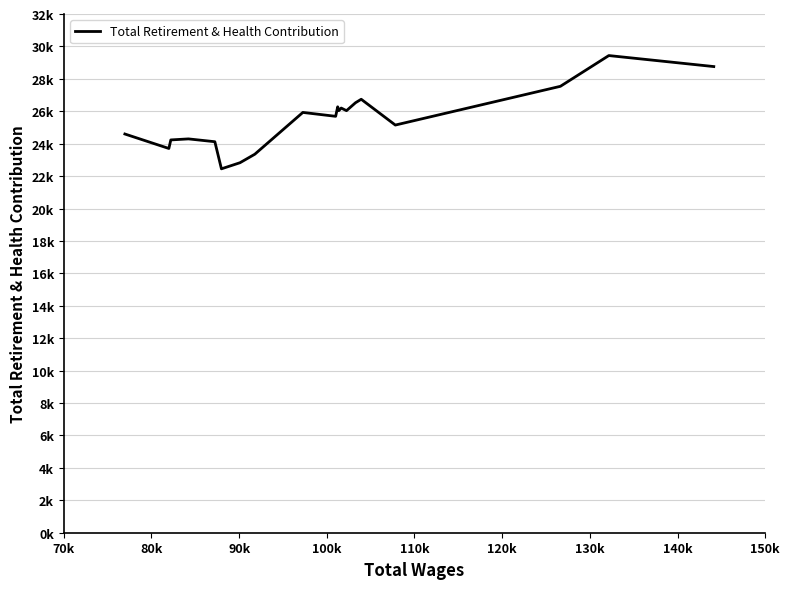

Does the chart have visible grid lines?

Yes